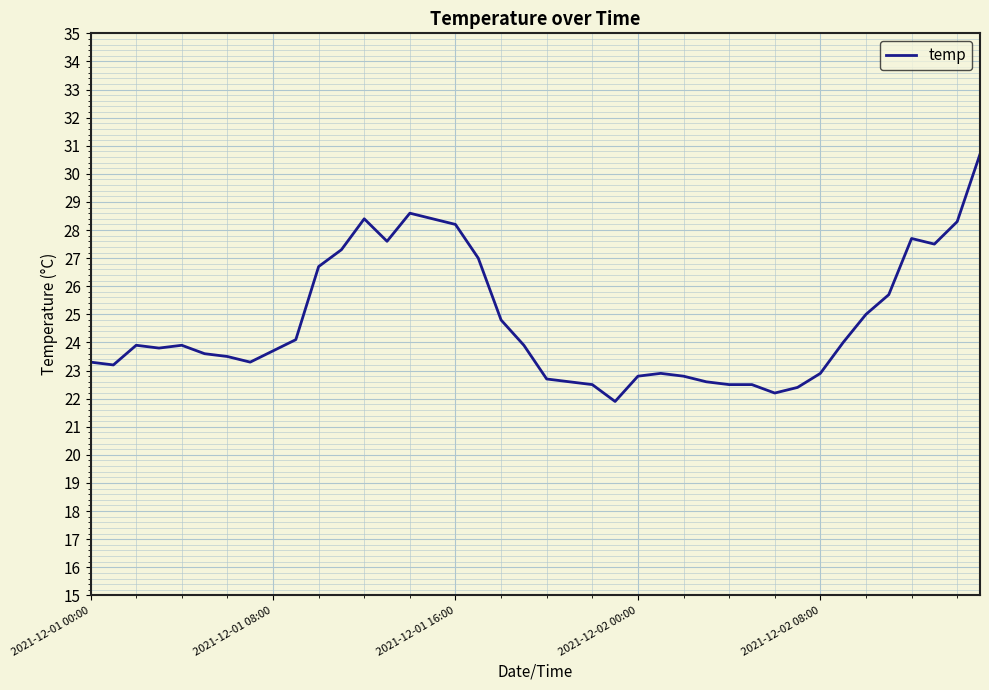

What is the difference between the maximum and minimum values?

8.8